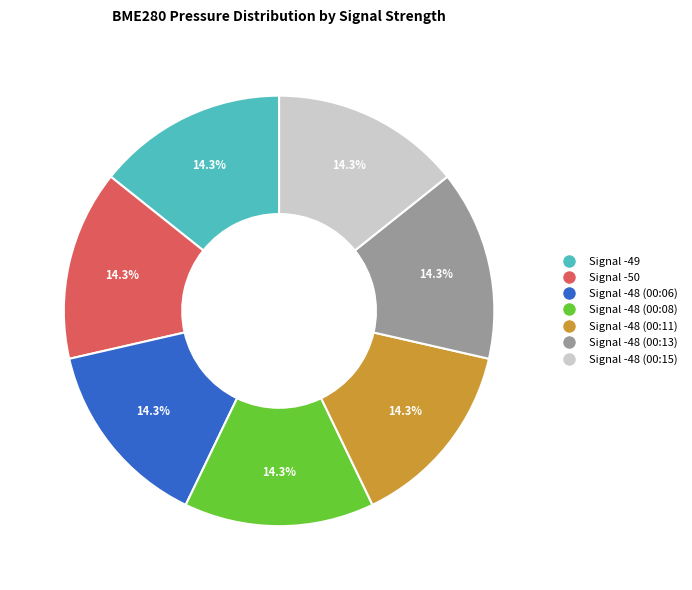

Is there any slice that represents more than half of the pie?

No